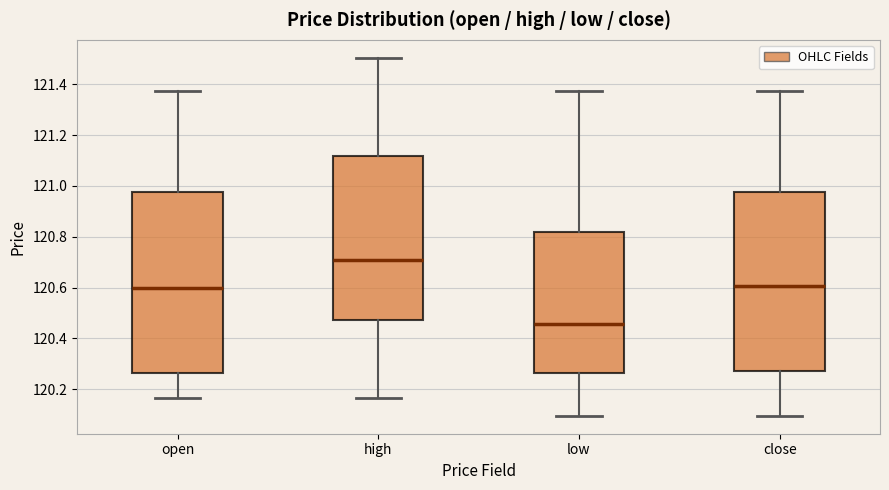

Reading left to right, transcribe this box plot: for each box, give where its median line is, the range the box spans, and where its two whiskers end, as read against the y-axis. The values are not printed on the chart, so give them approximately, as read against the axis.

open: median 120.60, box 120.26 to 120.98, whiskers 120.16 to 121.38
high: median 120.72, box 120.48 to 121.12, whiskers 120.16 to 121.50
low: median 120.46, box 120.26 to 120.82, whiskers 120.10 to 121.38
close: median 120.60, box 120.28 to 120.98, whiskers 120.10 to 121.38